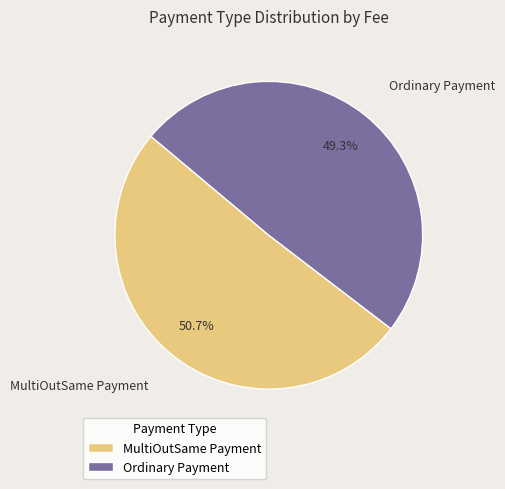

What percentage is the MultiOutSame Payment slice, to the nearest percent?

51%